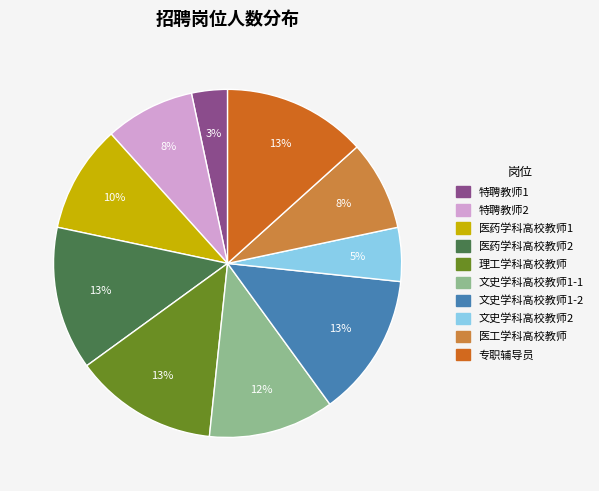

Which slice is the smallest?

特聘教师1